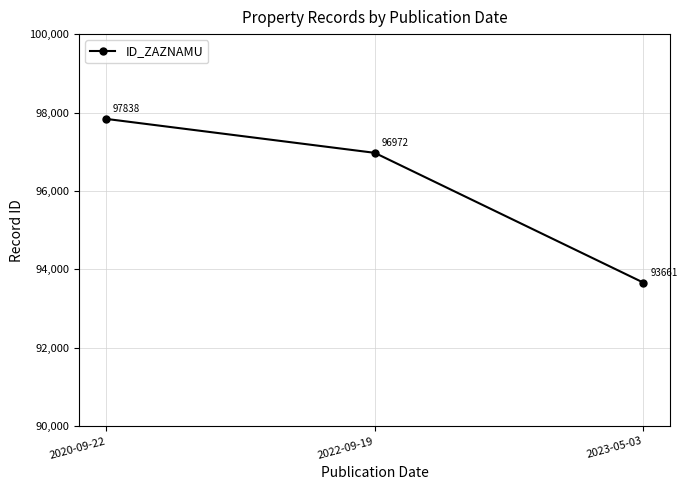

What is the smallest value displayed?

93661